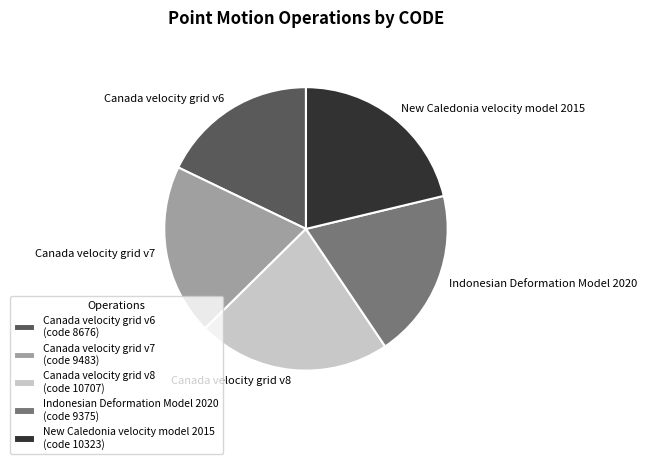

Combined, do Indonesian Deformation Model 2020 and Canada velocity grid v7 account for over 50%?

No